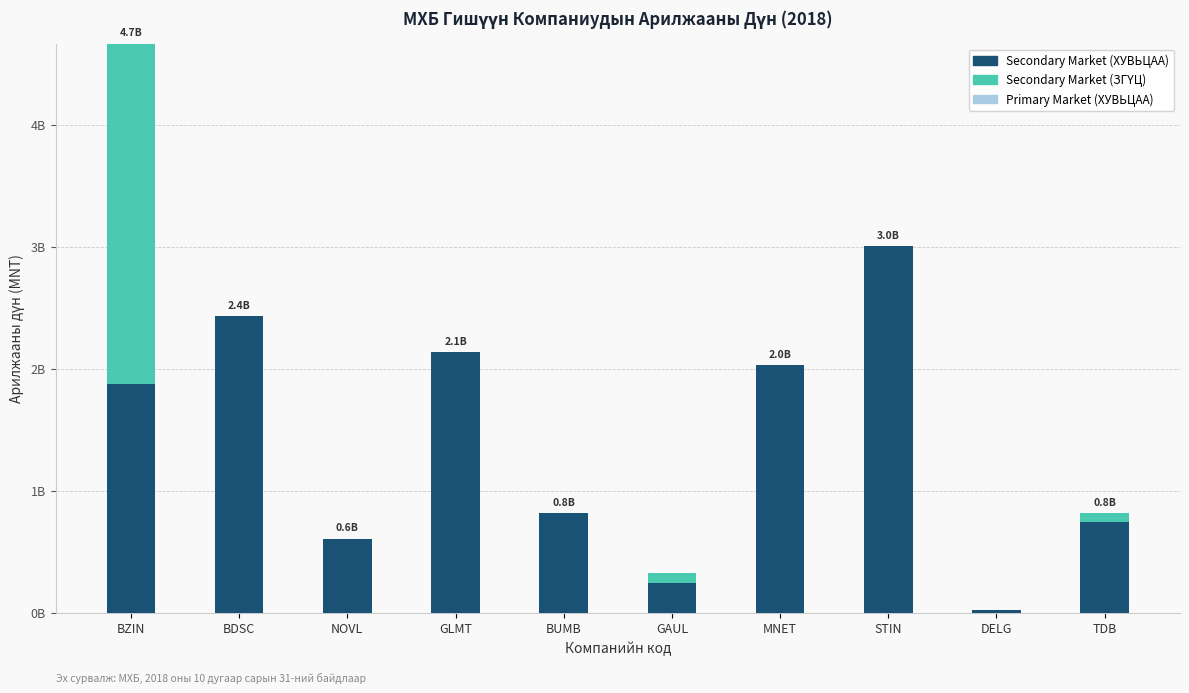

At BZIN, list the series in order from largest to smallest.

Secondary Market (ЗГҮЦ), Secondary Market (ХУВЬЦАА), Primary Market (ХУВЬЦАА)